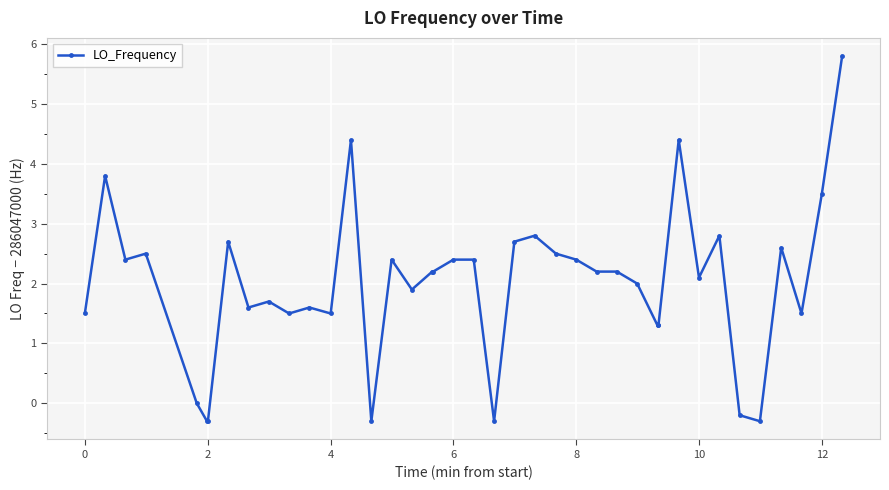

How many distinct data groups are displayed?

1